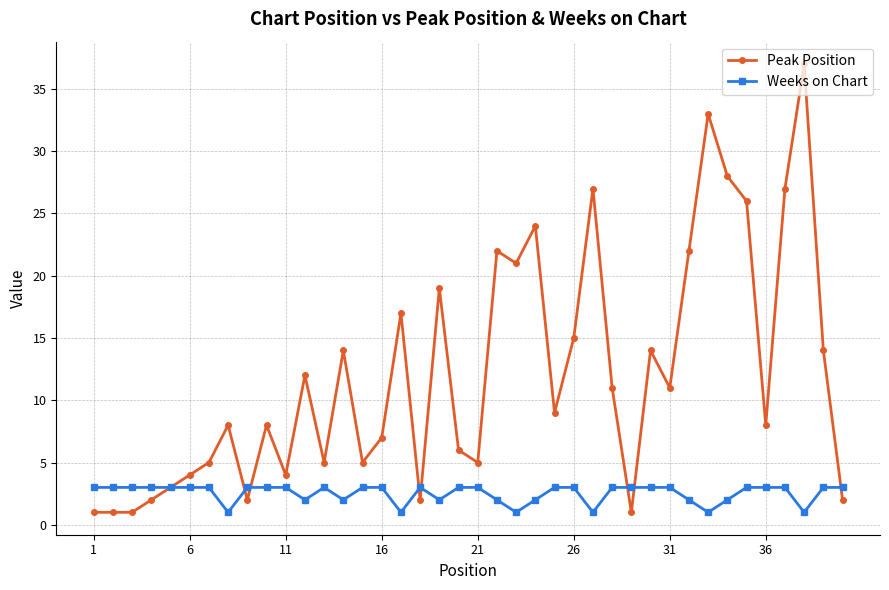

Which series has the largest total across all categories?

Peak Position